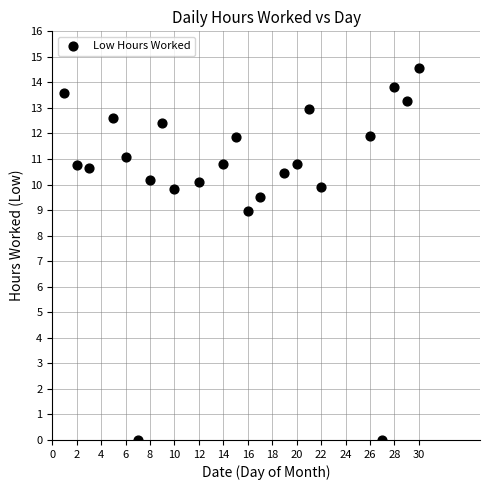

What is the range of X values (max minus min)?

29.0